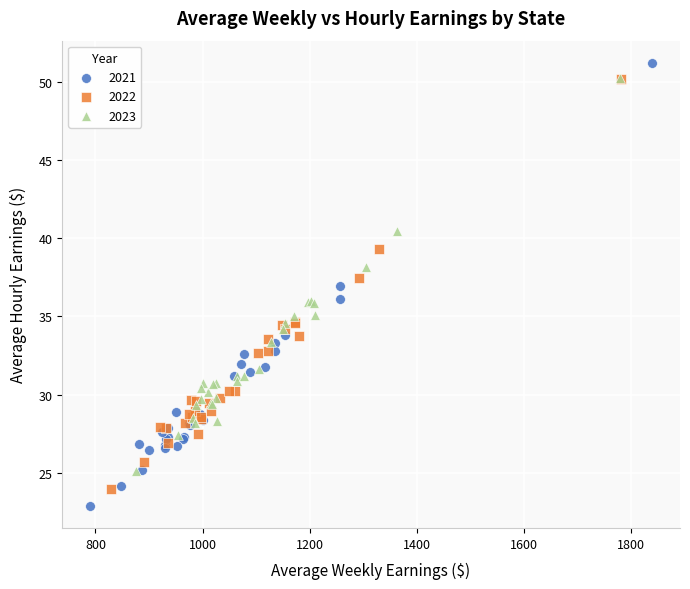

Which series reaches the maximum Y coordinate?

2021